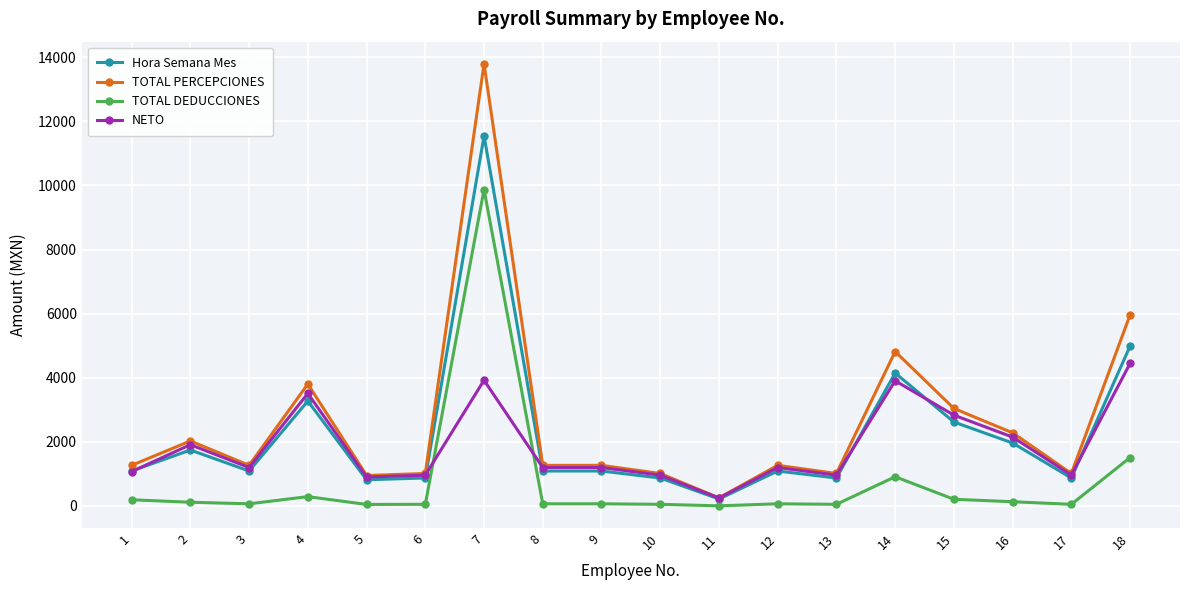

How many values in the Hora Semana Mes series are below 1091?

6